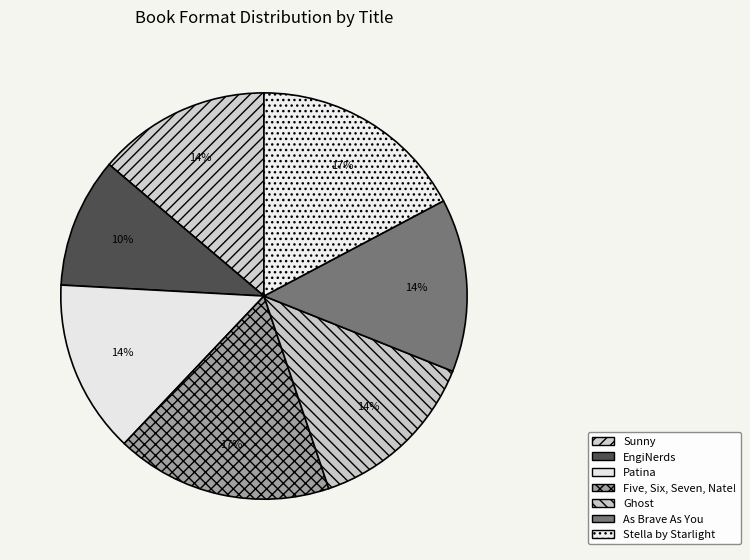

Approximately how many times larger is the value at Five, Six, Seven, Nate! compared to Sunny?

1.2